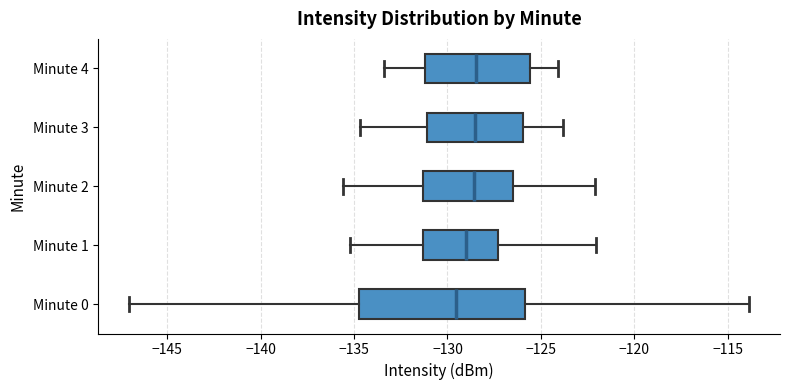

Reading bottom to top, transcribe this box plot: for each box, give where its median line is, the range the box spans, and where its two whiskers end, as read against the x-axis. The values are not printed on the chart, so give them approximately, as read against the axis.

Minute 0: median -129.5, box -134.5 to -126.0, whiskers -147.0 to -114.0
Minute 1: median -129.0, box -131.5 to -127.5, whiskers -135.0 to -122.0
Minute 2: median -128.5, box -131.5 to -126.5, whiskers -135.5 to -122.0
Minute 3: median -128.5, box -131.0 to -126.0, whiskers -134.5 to -124.0
Minute 4: median -128.5, box -131.0 to -125.5, whiskers -133.5 to -124.0